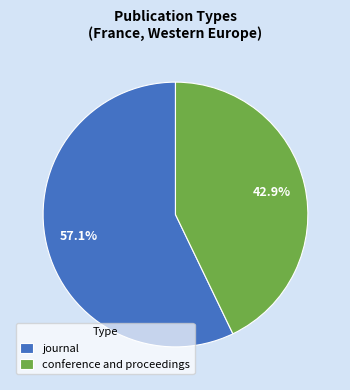

Between journal and conference and proceedings, which is larger?

journal